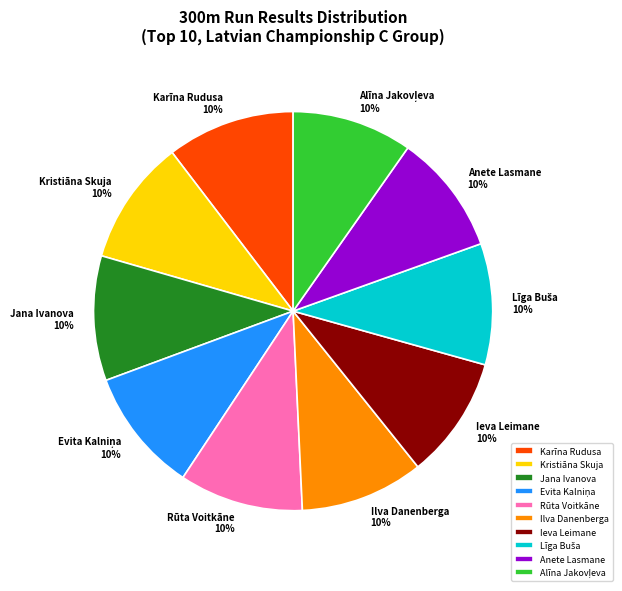

Is there any slice that represents more than half of the pie?

No